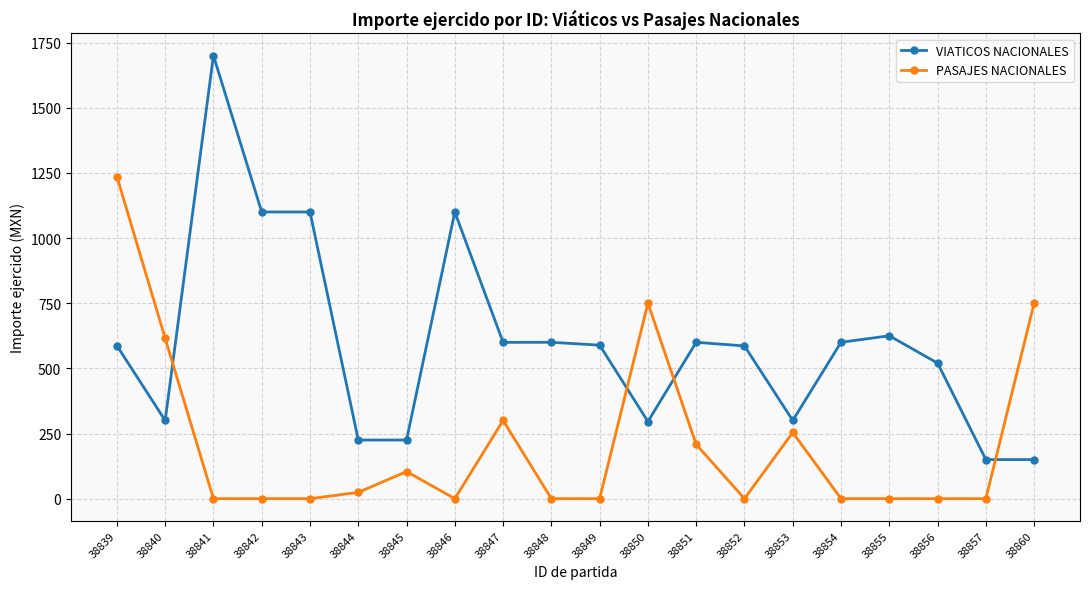

How many data points in PASAJES NACIONALES are above 0?

9